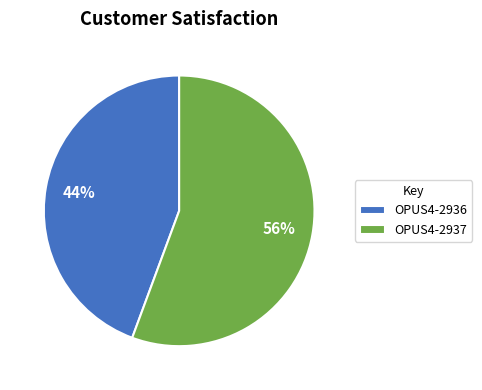

Rank the categories by value from highest to lowest.

OPUS4-2937, OPUS4-2936